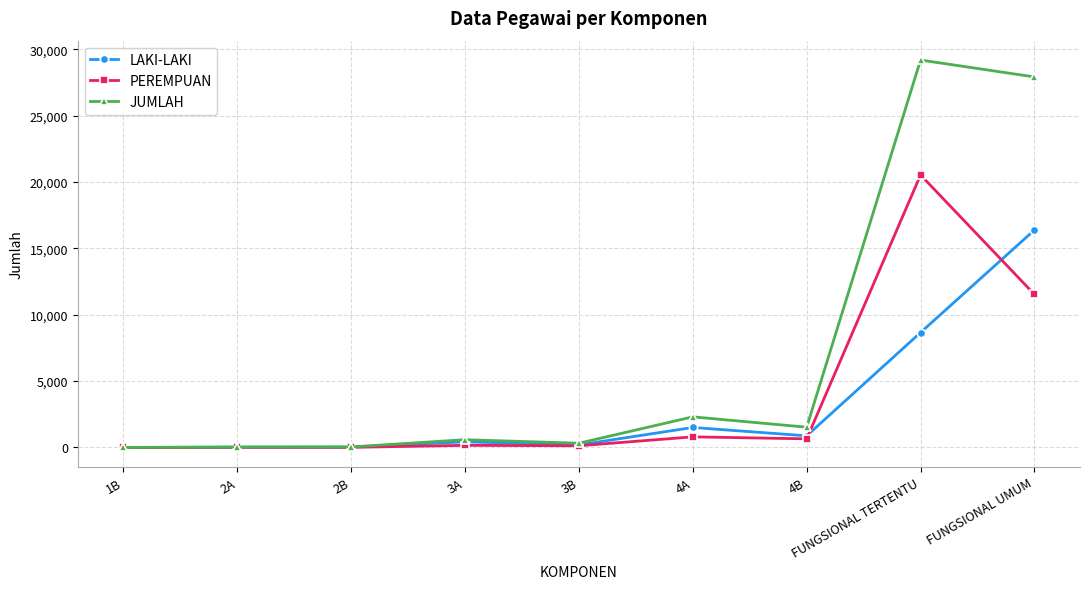

What value does the LAKI-LAKI series have at 2B?

31